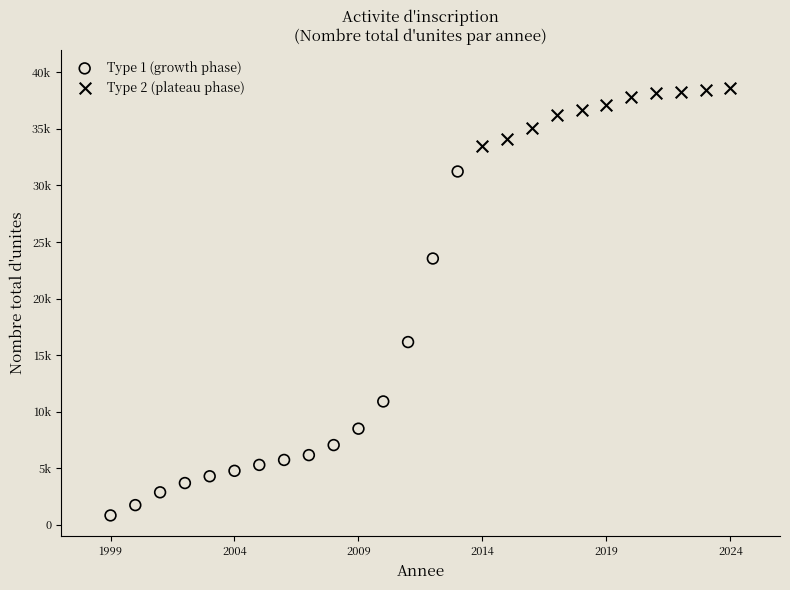

Which series reaches the maximum Y coordinate?

Type 2 (plateau phase)